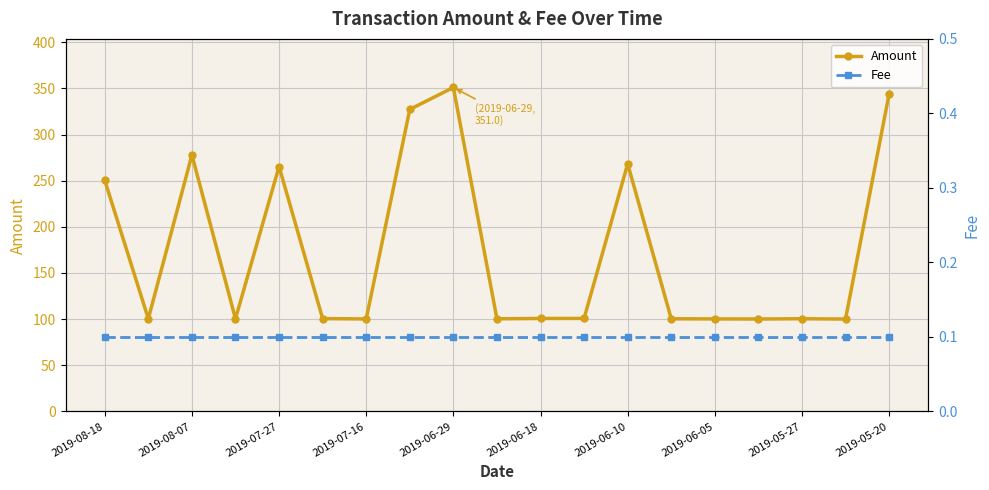

How many data points does each series have?

19